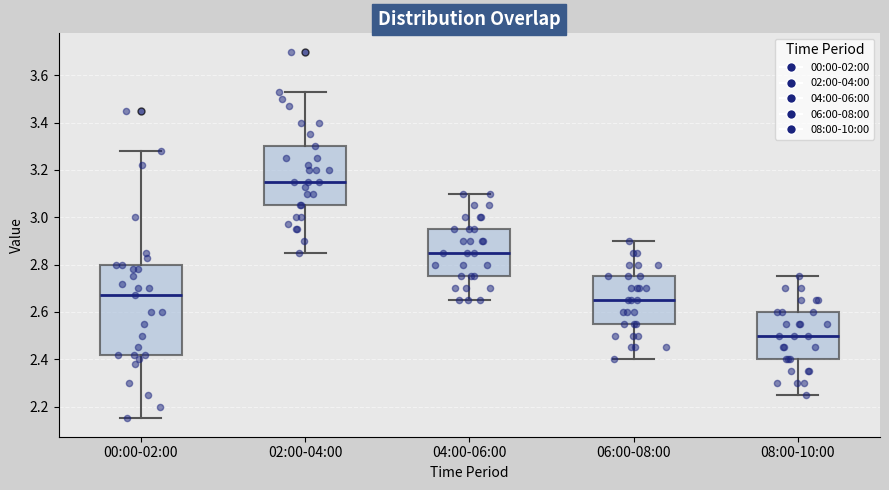

Reading left to right, read every box against the y-axis: the position of its median line, the range the box covers, and the ends of its whiskers. The values are not printed on the chart, so give them approximately, as read against the axis.

00:00-02:00: median 2.68, box 2.42 to 2.80, whiskers 2.16 to 3.28
02:00-04:00: median 3.16, box 3.06 to 3.30, whiskers 2.86 to 3.54
04:00-06:00: median 2.86, box 2.76 to 2.96, whiskers 2.66 to 3.10
06:00-08:00: median 2.66, box 2.56 to 2.76, whiskers 2.40 to 2.90
08:00-10:00: median 2.50, box 2.40 to 2.60, whiskers 2.26 to 2.76